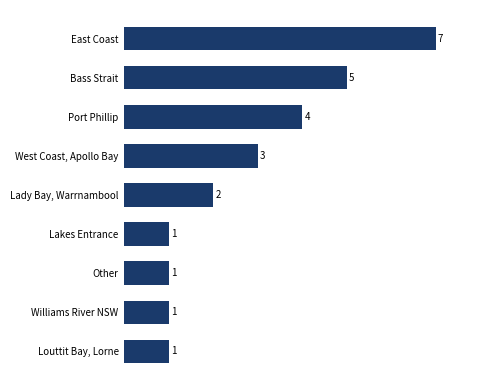

What is the smallest value displayed?

1